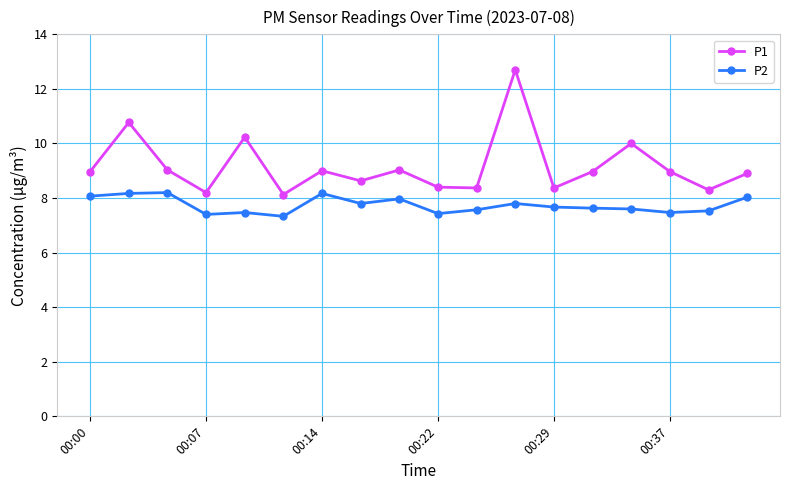

True or false: P2 and P1 intersect in this chart.

False